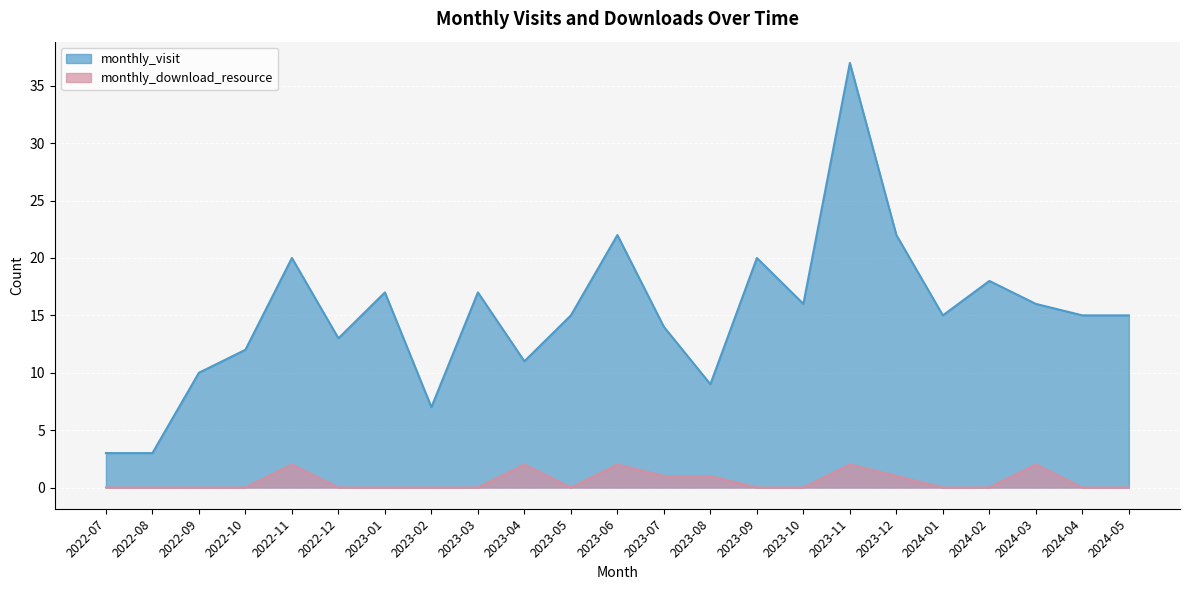

At which category does monthly_download_resource reach its first local peak?

2022-11